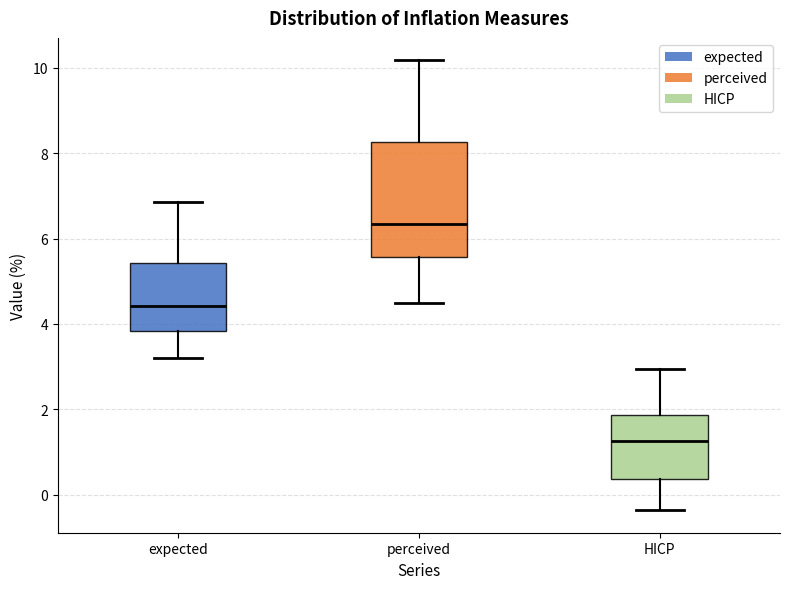

Reading left to right, read every box against the y-axis: the position of its median line, the range the box covers, and the ends of its whiskers. The values are not printed on the chart, so give them approximately, as read against the axis.

expected: median 4.4, box 3.8 to 5.4, whiskers 3.2 to 6.8
perceived: median 6.4, box 5.6 to 8.2, whiskers 4.4 to 10.2
HICP: median 1.2, box 0.4 to 1.8, whiskers -0.4 to 3.0